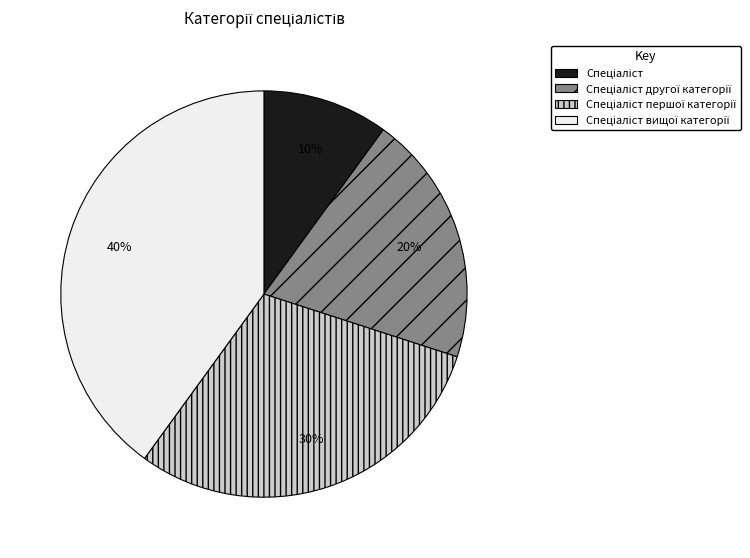

To the nearest percent, what is the average slice percentage?

25%